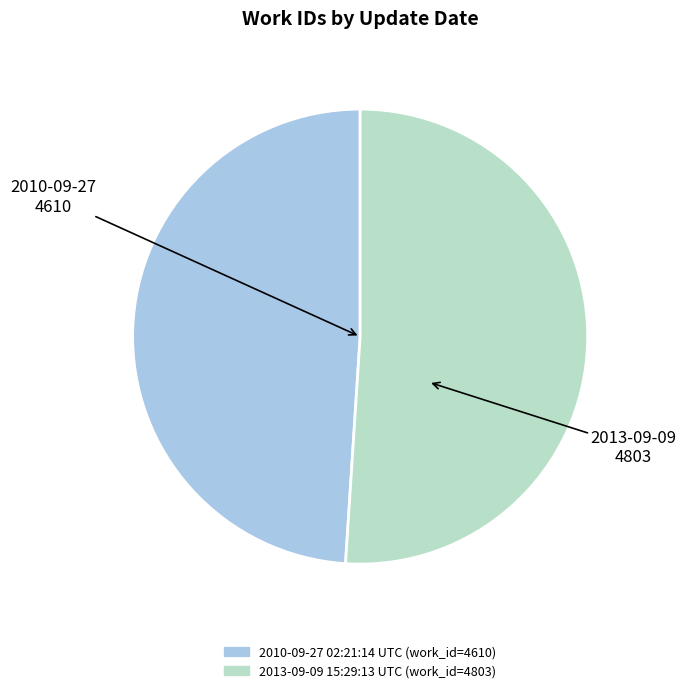

Rank the categories by value from lowest to highest.

2010-09-27 02:21:14 UTC, 2013-09-09 15:29:13 UTC